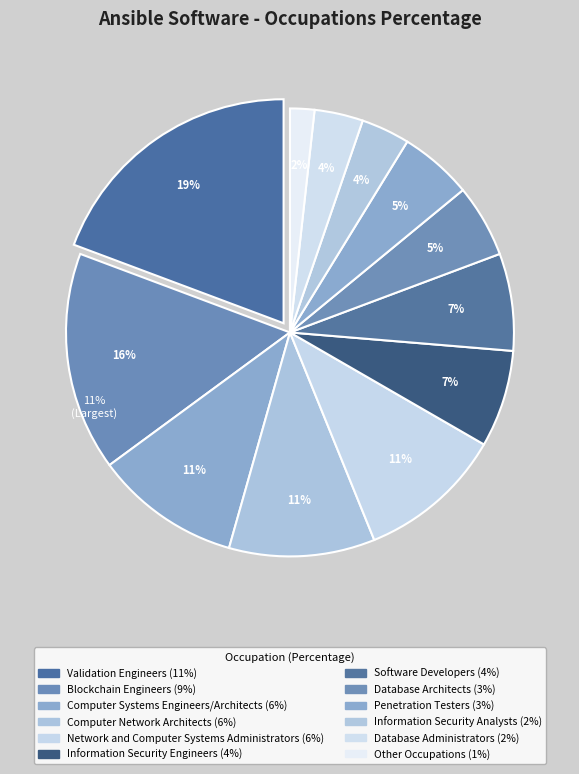

How many slices are in this pie chart?

12